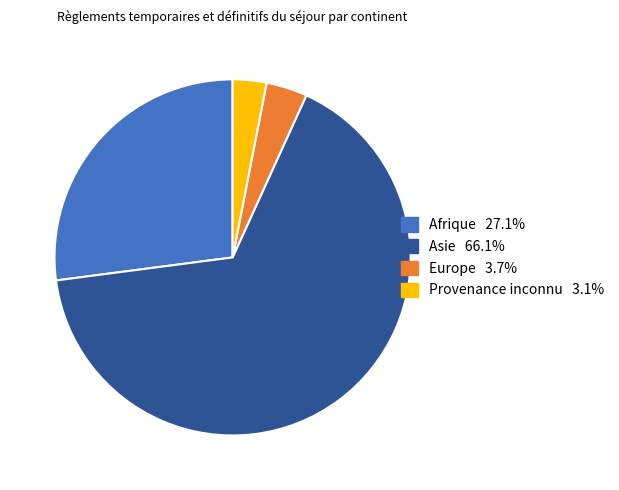

Which has a higher value, Asie or Provenance inconnu?

Asie